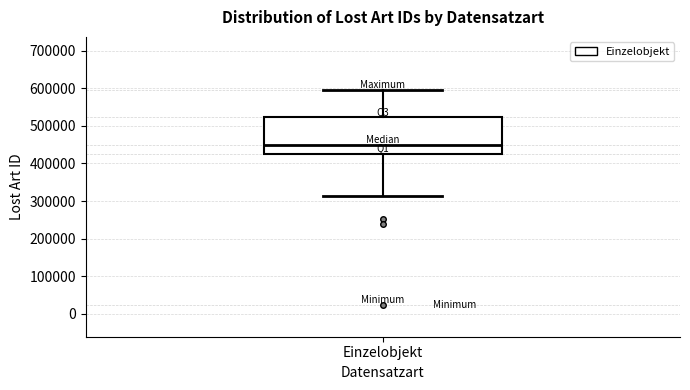

Where does the median line of the box for Einzelobjekt sit on the y-axis? The values are not printed on the chart, so give them approximately, as read against the axis.

450000